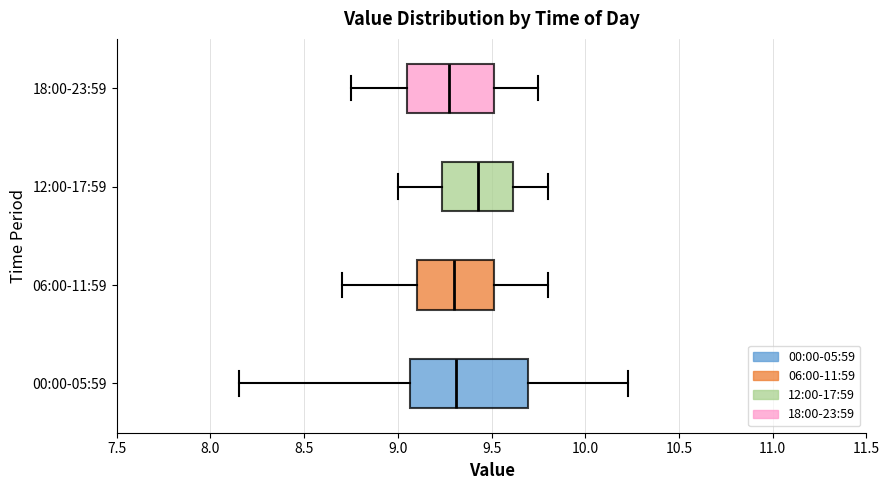

Which box is the widest, from its left edge to its right edge?

00:00-05:59